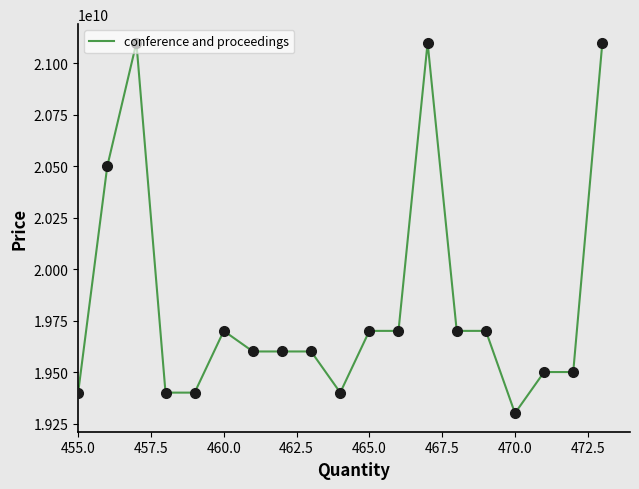

What is the smallest value displayed?

19300156803